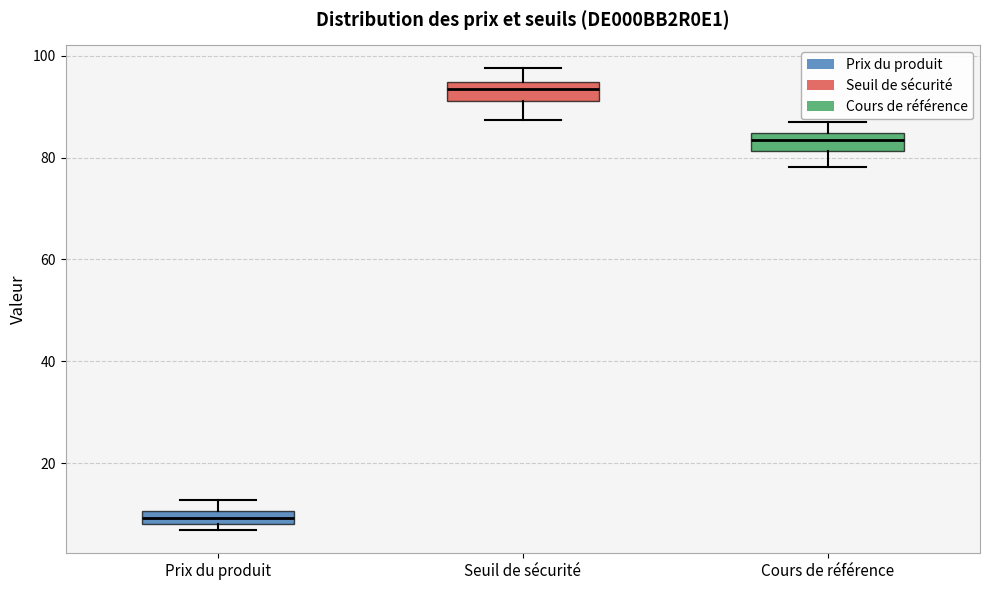

Which box's median line is the highest?

Seuil de sécurité